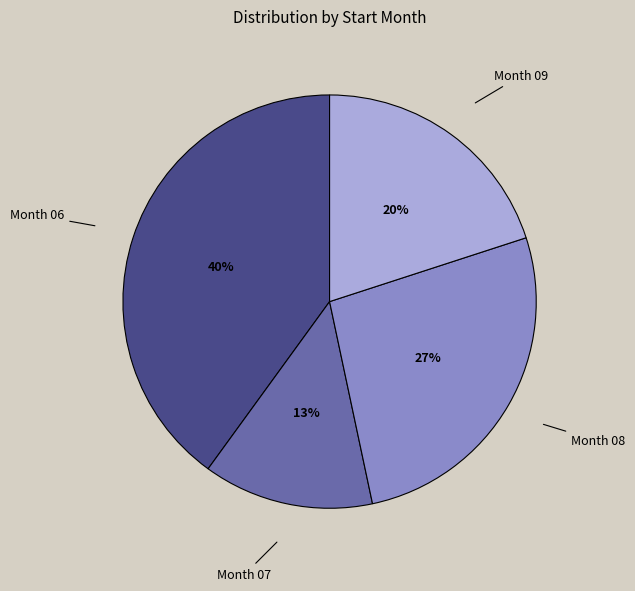

Is the sum of Month 06 and Month 09 greater than half?

Yes